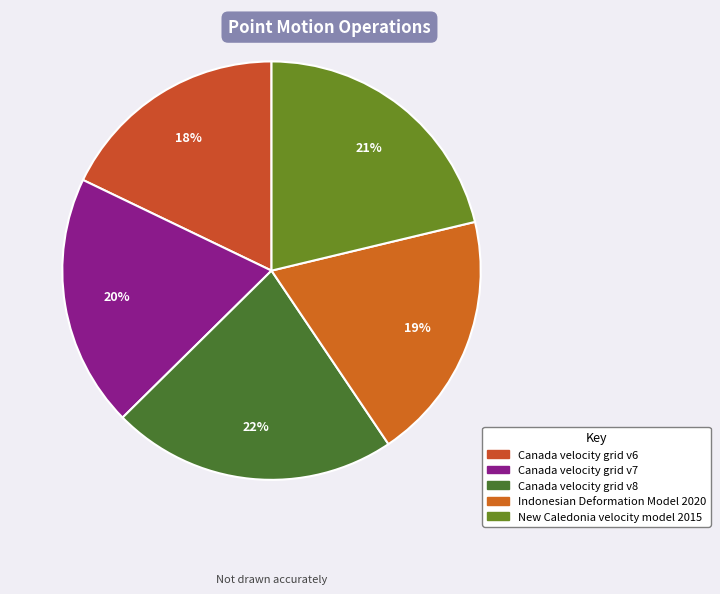

Which has a higher value, Indonesian Deformation Model 2020 or New Caledonia velocity model 2015?

New Caledonia velocity model 2015